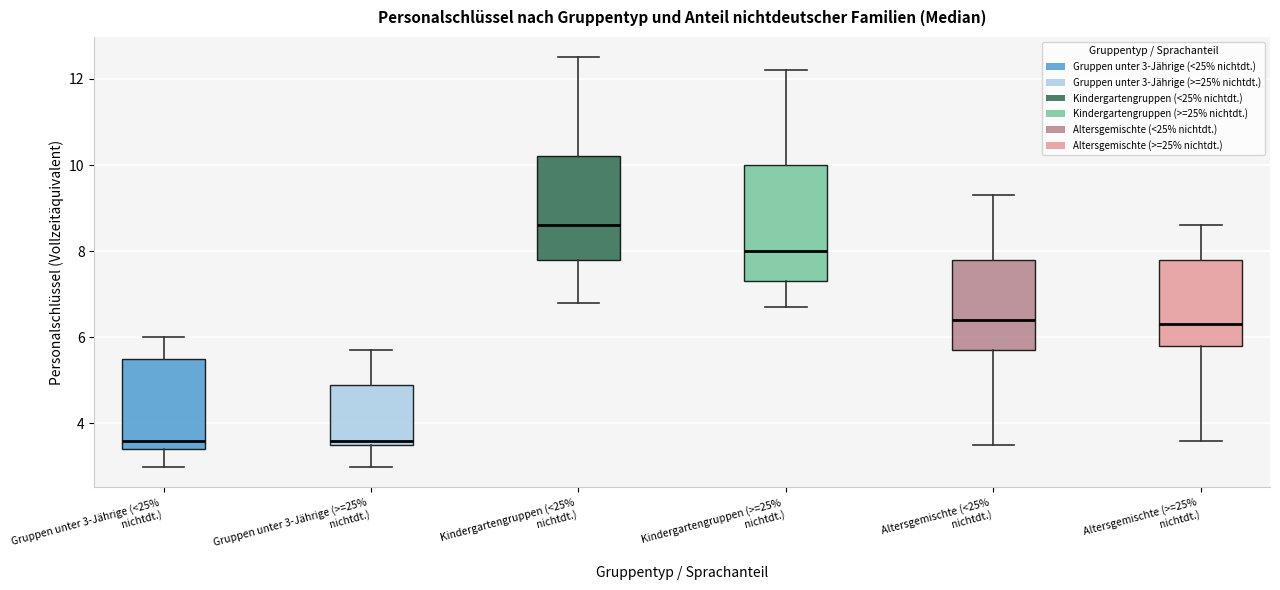

Comparing the boxes themselves (not the whiskers), which one is the tallest?

Kindergartengruppen (>=25% nichtdt.)